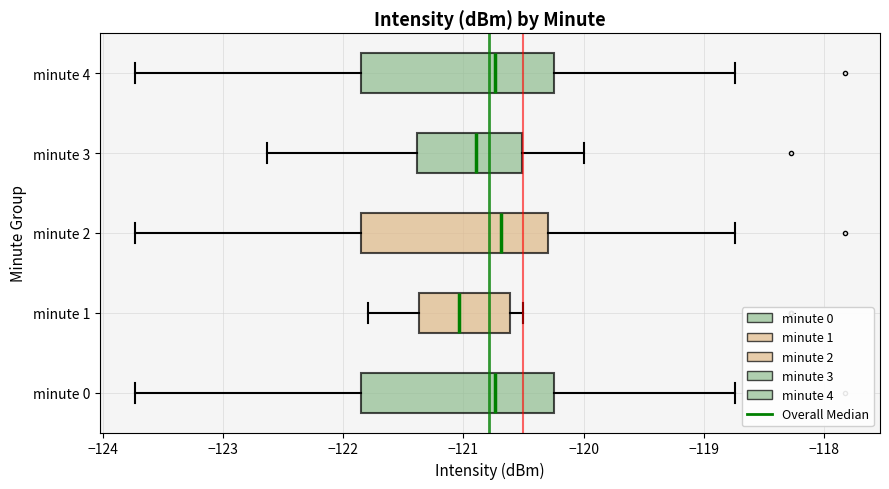

Reading bottom to top, transcribe this box plot: for each box, give where its median line is, the range the box spans, and where its two whiskers end, as read against the x-axis. The values are not printed on the chart, so give them approximately, as read against the axis.

minute 0: median -120.7, box -121.9 to -120.2, whiskers -123.7 to -118.7
minute 1: median -121.0, box -121.4 to -120.6, whiskers -121.8 to -120.5
minute 2: median -120.7, box -121.9 to -120.3, whiskers -123.7 to -118.7
minute 3: median -120.9, box -121.4 to -120.5, whiskers -122.6 to -120.0
minute 4: median -120.7, box -121.9 to -120.2, whiskers -123.7 to -118.7